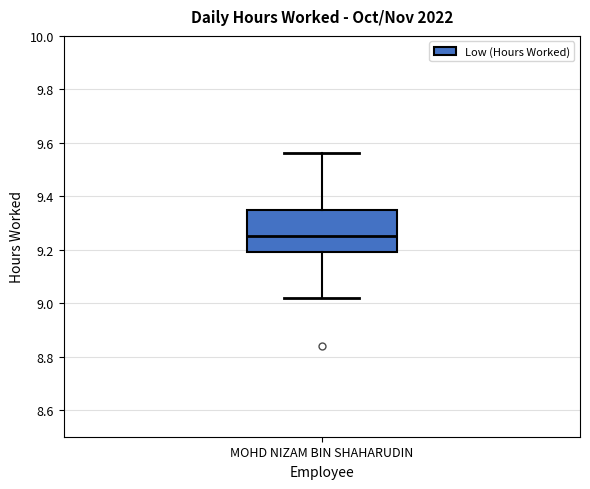

Where is the lower edge of the box for MOHD NIZAM BIN SHAHARUDIN on the y-axis? The values are not printed on the chart, so give them approximately, as read against the axis.

9.20